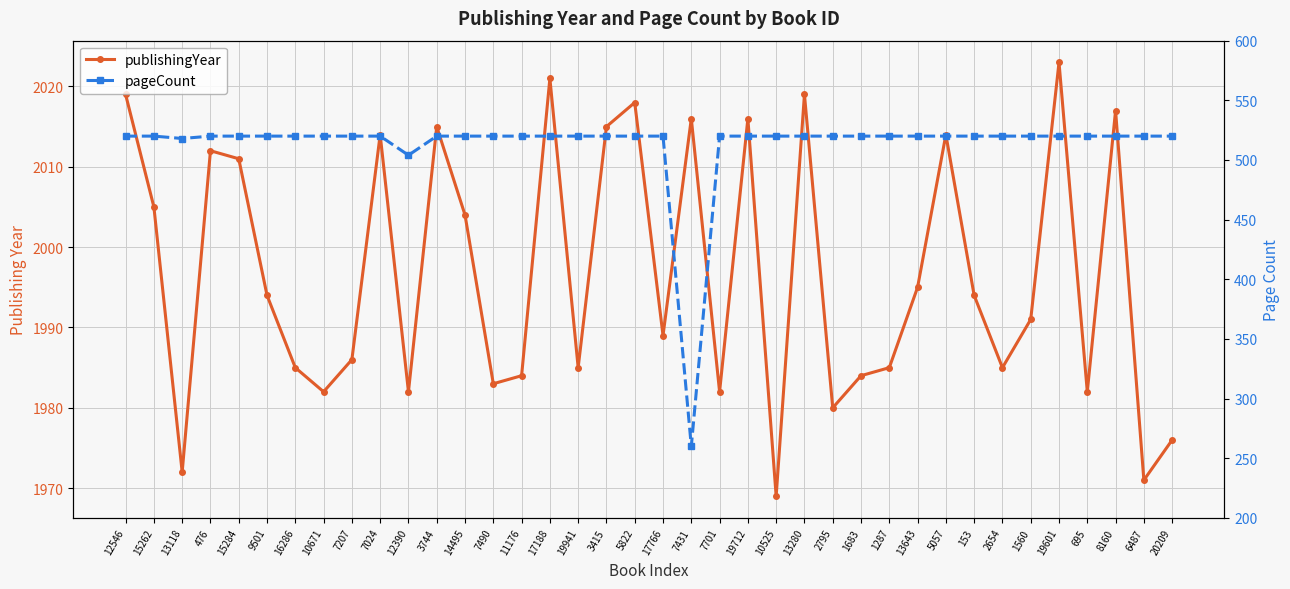

Reading left to right, extract all data points from this chart.

publishingYear: 2019	2005	1972	2012	2011	1994	1985	1982	1986	2014	1982	2015	2004	1983	1984	2021	1985	2015	2018	1989	2016	1982	2016	1969	2019	1980	1984	1985	1995	2014	1994	1985	1991	2023	1982	2017	1971	1976
pageCount: 520	520	518	520	520	520	520	520	520	520	504	520	520	520	520	520	520	520	520	520	260	520	520	520	520	520	520	520	520	520	520	520	520	520	520	520	520	520